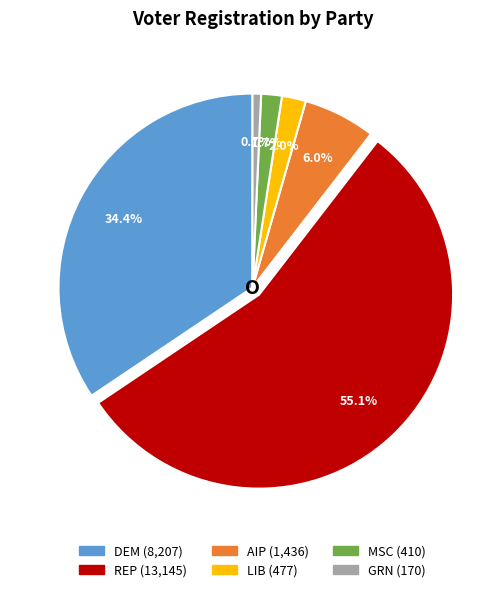

Is there any slice that represents more than half of the pie?

Yes